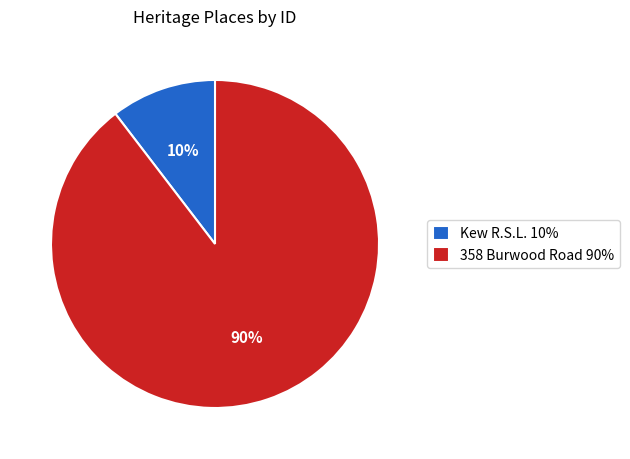

Which has a higher value, 358 Burwood Road 90% or Kew R.S.L. 10%?

358 Burwood Road 90%